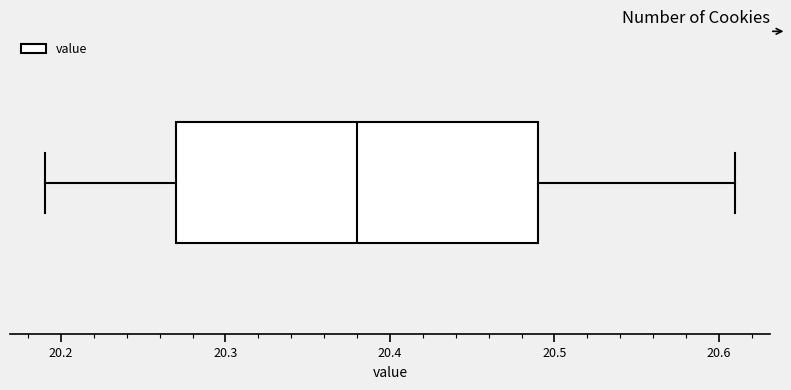

Read this box plot against the x-axis: the position of the median line, the range covered by the box, and the ends of both whiskers. The values are not printed on the chart, so give them approximately, as read against the axis.

median 20.38, box 20.27 to 20.49, whiskers 20.19 to 20.61